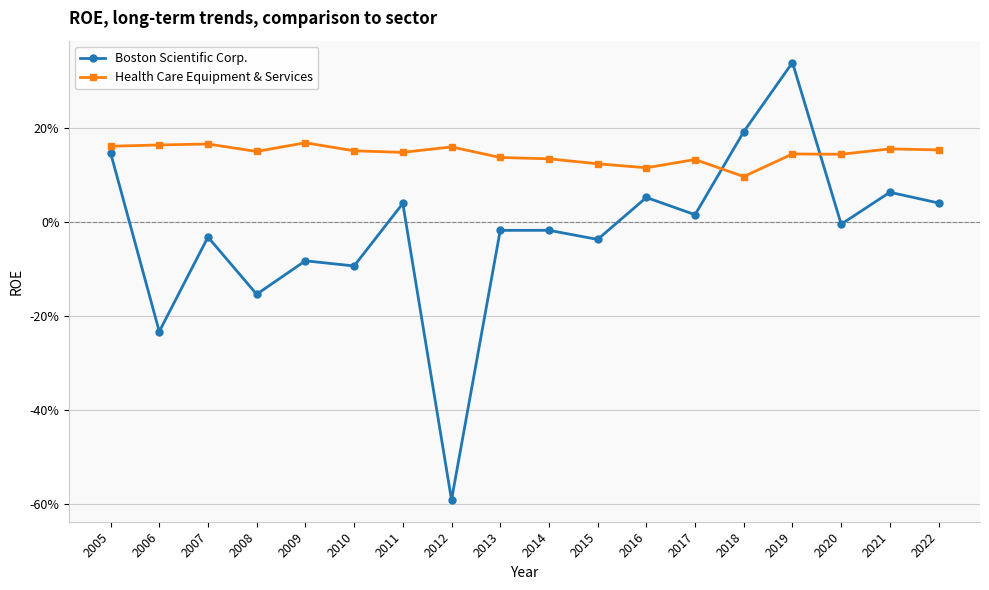

Rank the series at 2009 from lowest to highest value.

Boston Scientific Corp., Health Care Equipment & Services